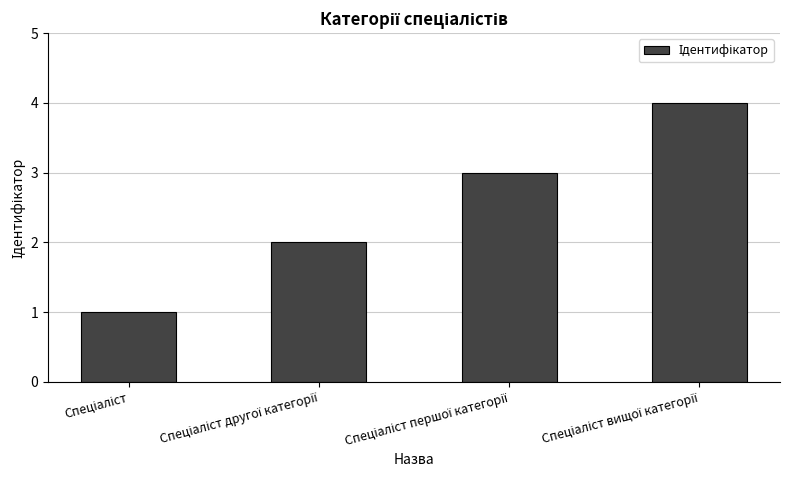

Reading left to right, extract all data points from this chart.

1	2	3	4